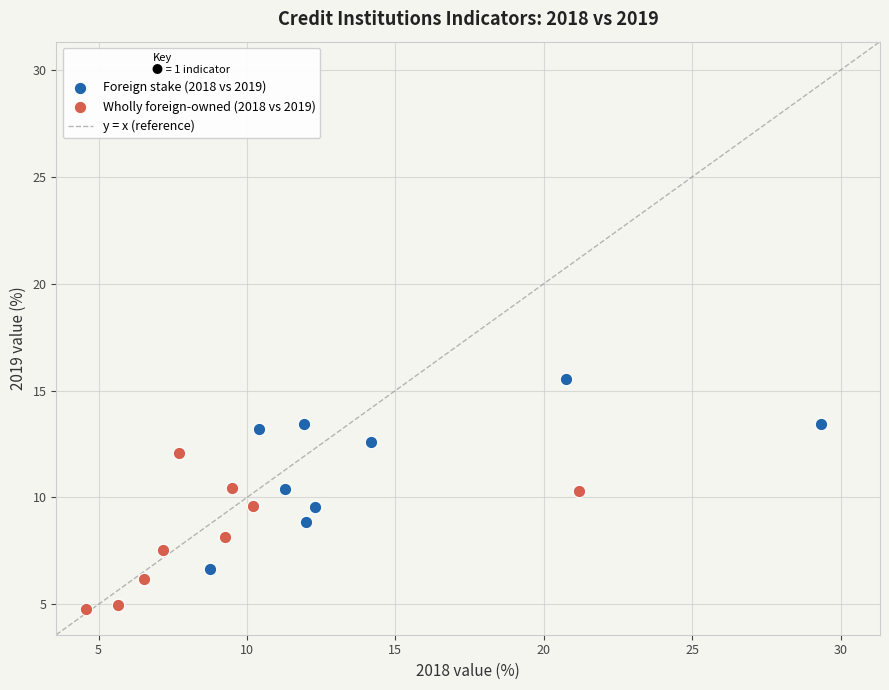

Which series contains the highest Y value?

Foreign stake (2018 vs 2019)